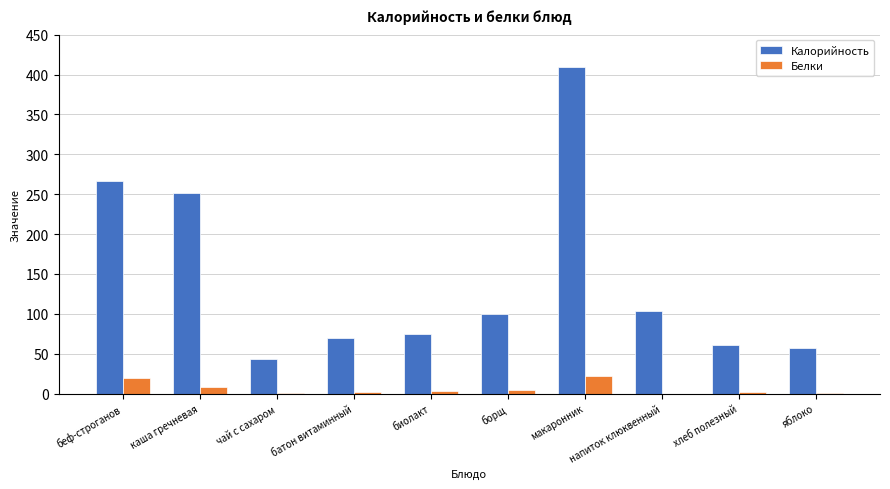

The Калорийность series shows 251.0 at каша гречневая. True or false?

True